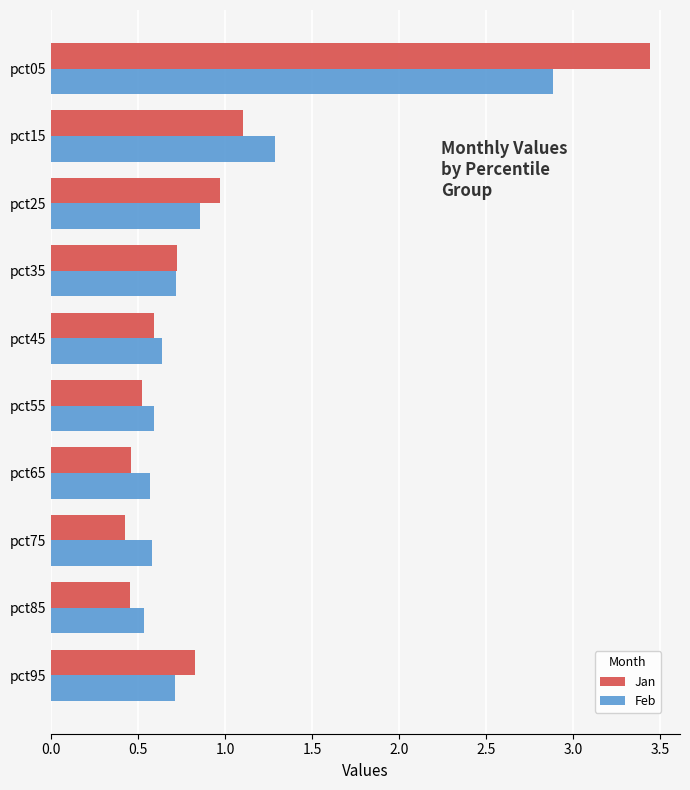

What is the difference between the second highest and minimum values in the Feb series?

0.8